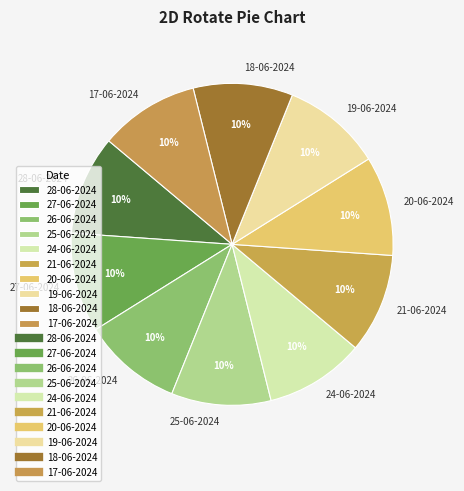

To the nearest percent, what is the combined percentage of 20-06-2024 and 21-06-2024?

20%